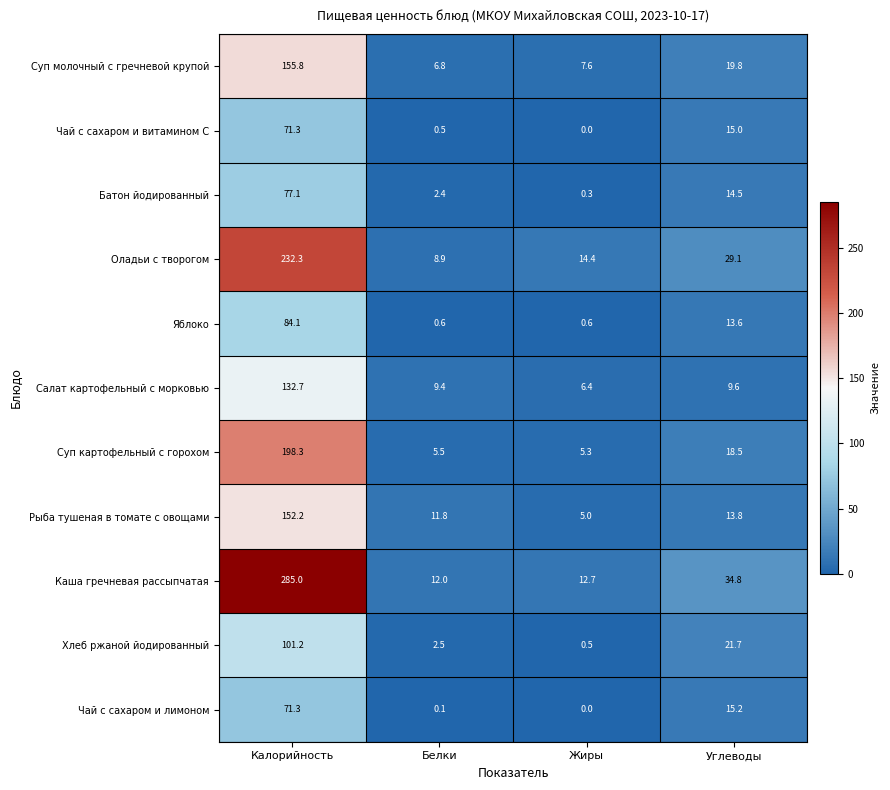

Is it true that Салат картофельный с морковью equals 3.5 at Углеводы?

False